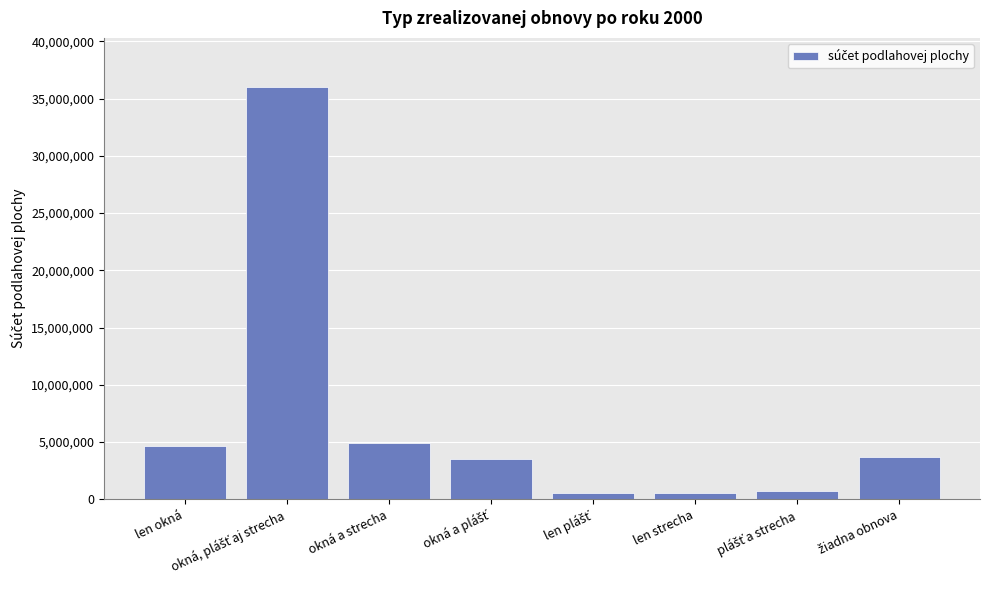

What is the greatest value displayed?

35983760